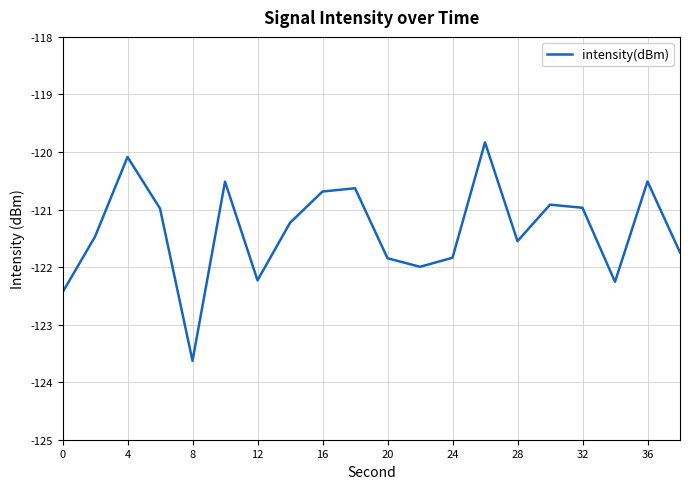

What is the maximum value shown in the chart?

-119.8